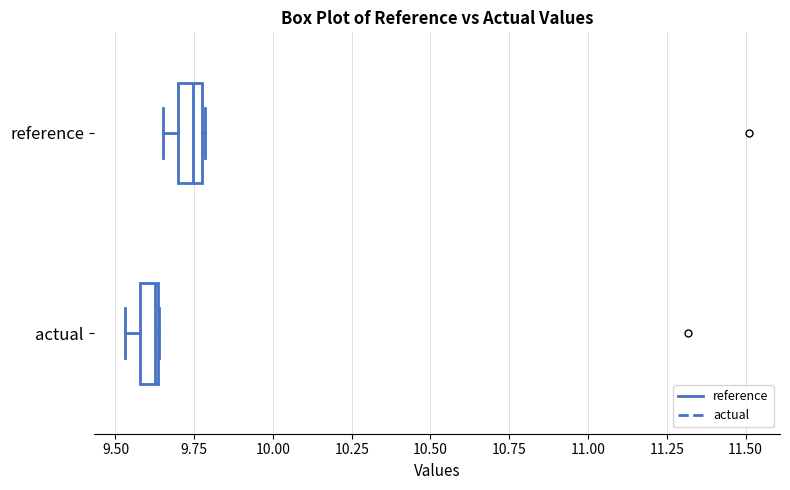

Where is the left edge of the box for reference on the x-axis? The values are not printed on the chart, so give them approximately, as read against the axis.

9.70